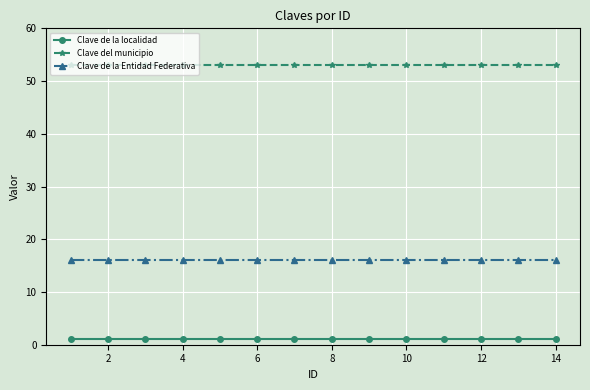

True or false: Clave de la localidad and Clave de la Entidad Federativa intersect in this chart.

False